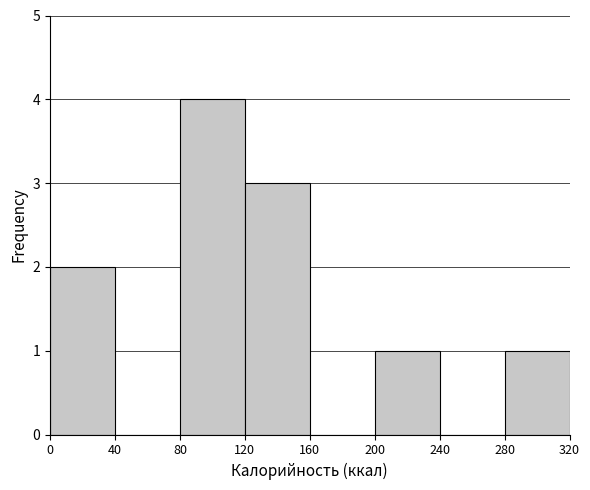

How tall is the bar that spans 120 to 160 on the x-axis? The values are not printed on the chart, so give them approximately, as read against the axis.

3